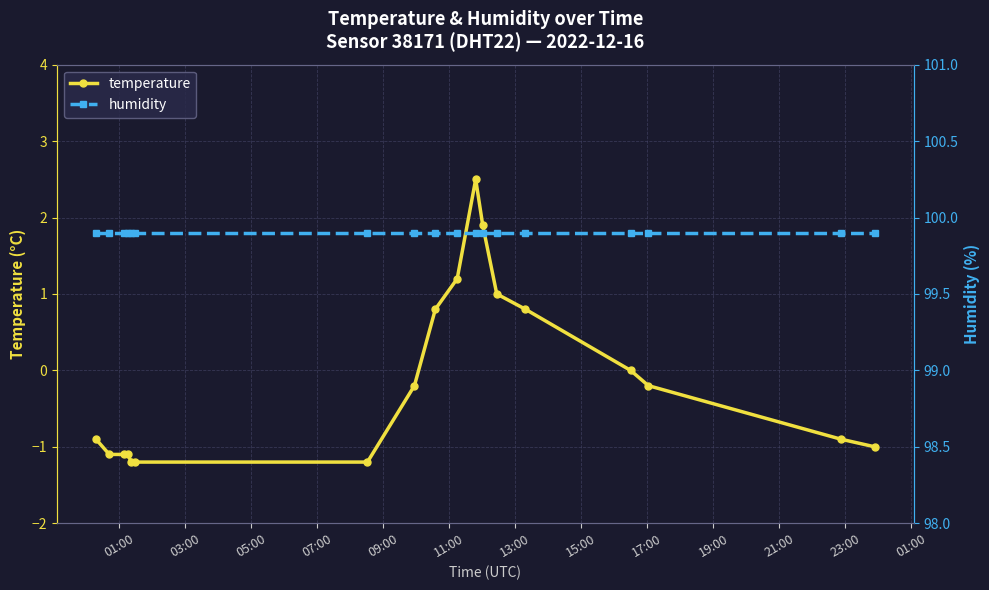

How many lines are shown in the chart?

2